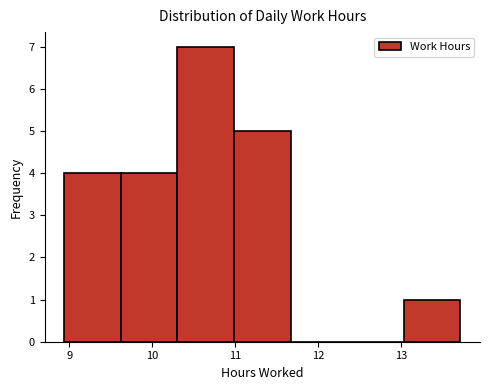

Over which range of the x-axis is the bar tallest?

10.3 to 11.0